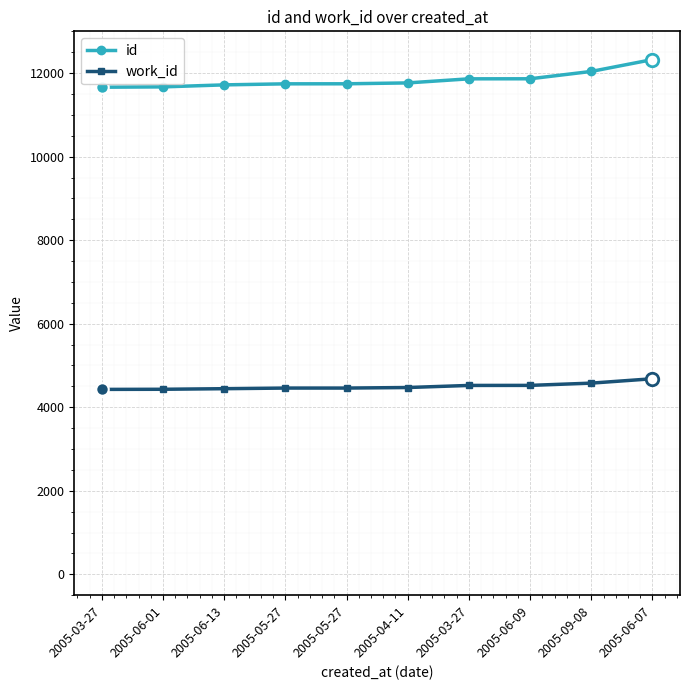

Which series has the largest range (max minus min)?

id